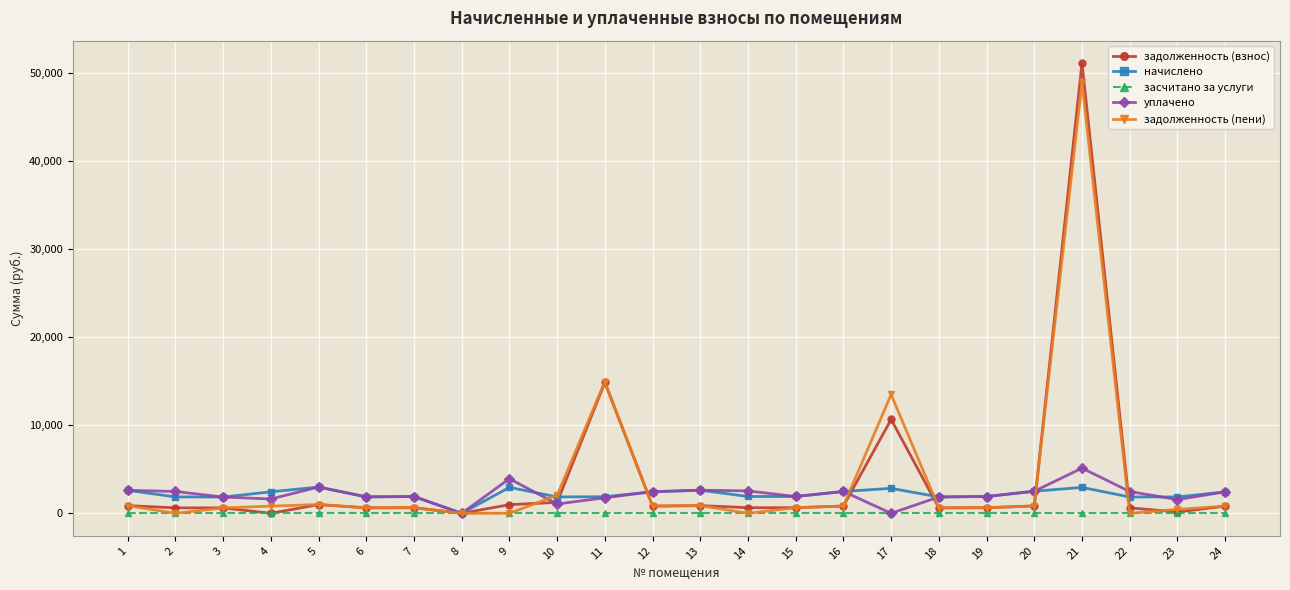

Which series has the widest spread of values?

задолженность (взнос)